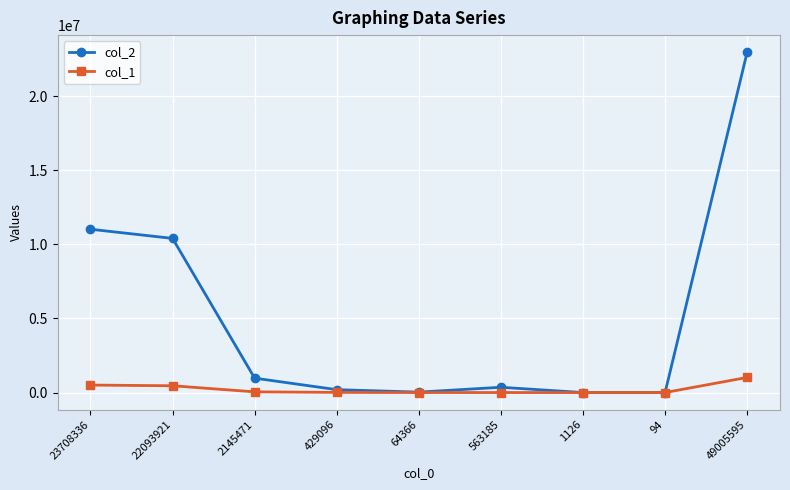

The col_2 series shows 11019131 at 23708336. True or false?

True